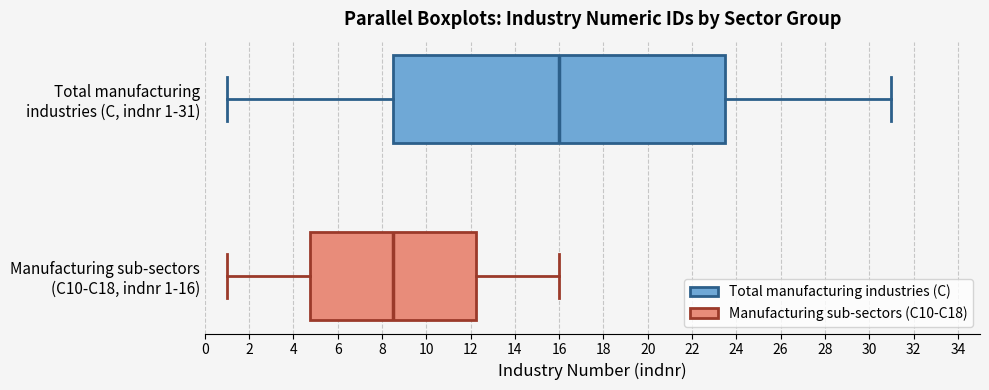

Where is the left edge of the box for Manufacturing sub-sectors (C10-C18, indnr 1-16) on the x-axis? The values are not printed on the chart, so give them approximately, as read against the axis.

4.8